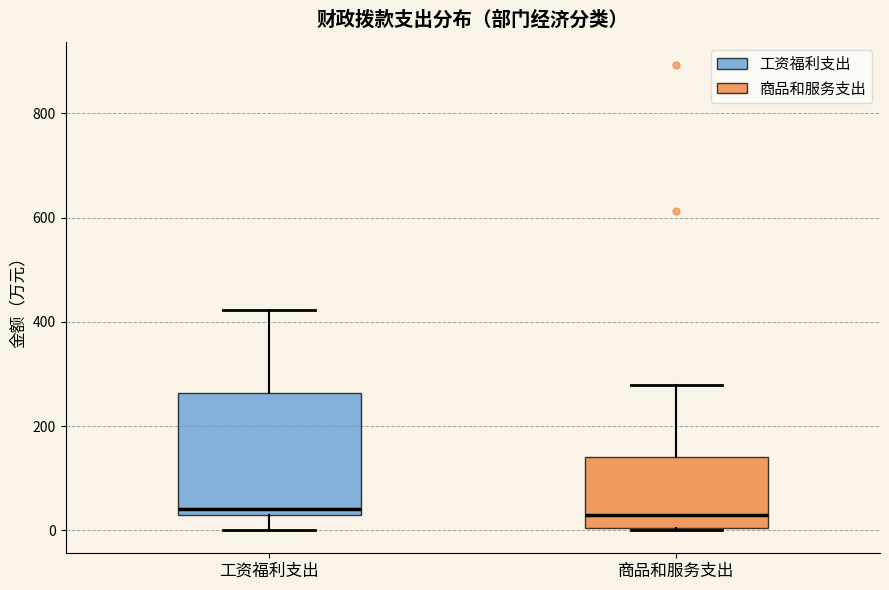

Reading left to right, transcribe this box plot: for each box, give where its median line is, the range the box spans, and where its two whiskers end, as read against the y-axis. The values are not printed on the chart, so give them approximately, as read against the axis.

工资福利支出: median 40, box 20 to 260, whiskers 0 to 420
商品和服务支出: median 40, box 0 to 140, whiskers 0 to 280